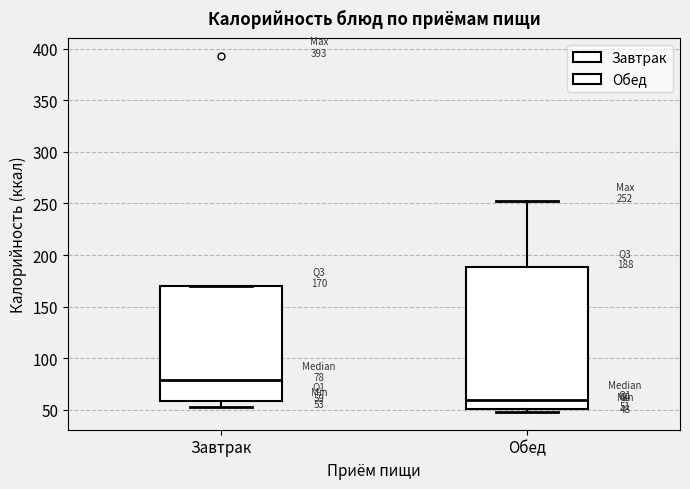

Comparing the boxes themselves (not the whiskers), which one is the tallest?

Обед